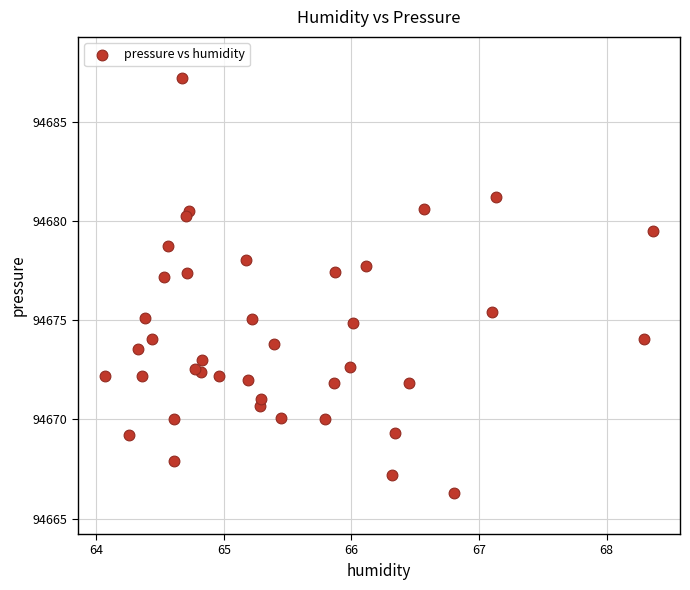

What Y value in the scatter plot is closest to 94676?

94675.4